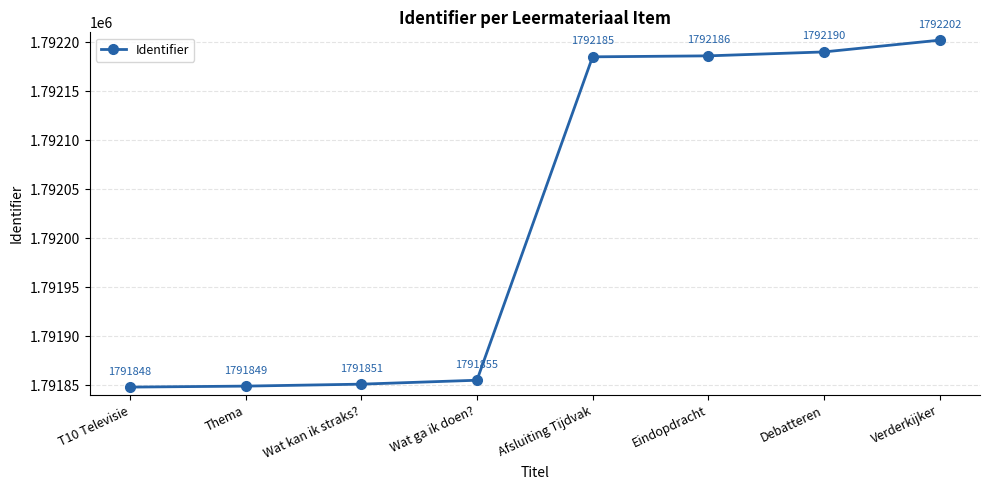

What is the sum of all values?

14336166